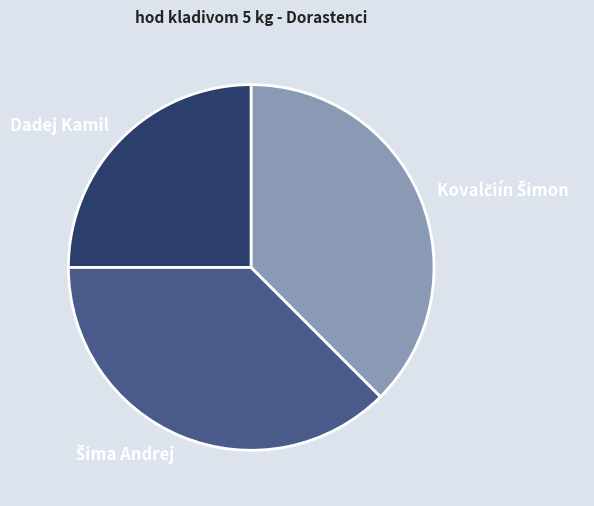

Is it true that Dadej Kamil is 15% of the pie?

False